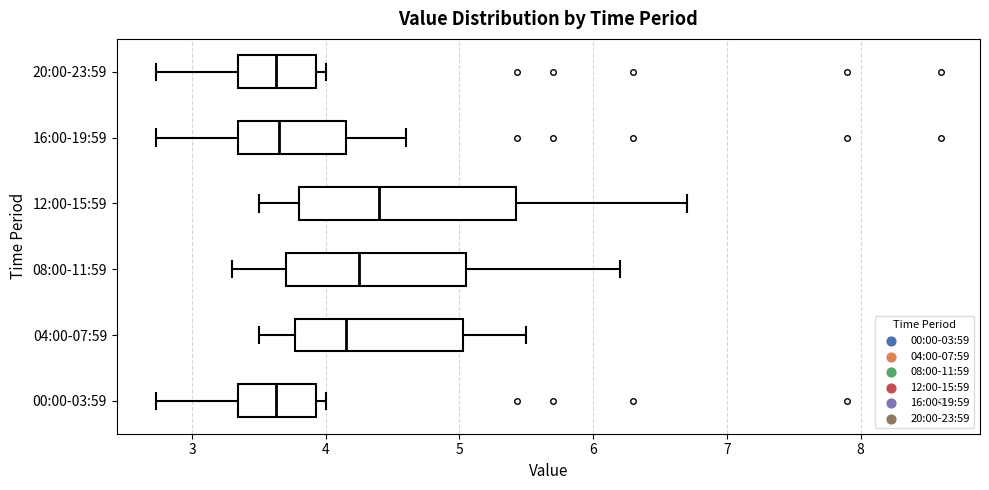

Reading bottom to top, read every box against the x-axis: the position of its median line, the range the box covers, and the ends of its whiskers. The values are not printed on the chart, so give them approximately, as read against the axis.

00:00-03:59: median 3.6, box 3.3 to 3.9, whiskers 2.7 to 4.0
04:00-07:59: median 4.2, box 3.8 to 5.0, whiskers 3.5 to 5.5
08:00-11:59: median 4.3, box 3.7 to 5.1, whiskers 3.3 to 6.2
12:00-15:59: median 4.4, box 3.8 to 5.4, whiskers 3.5 to 6.7
16:00-19:59: median 3.7, box 3.3 to 4.2, whiskers 2.7 to 4.6
20:00-23:59: median 3.6, box 3.3 to 3.9, whiskers 2.7 to 4.0